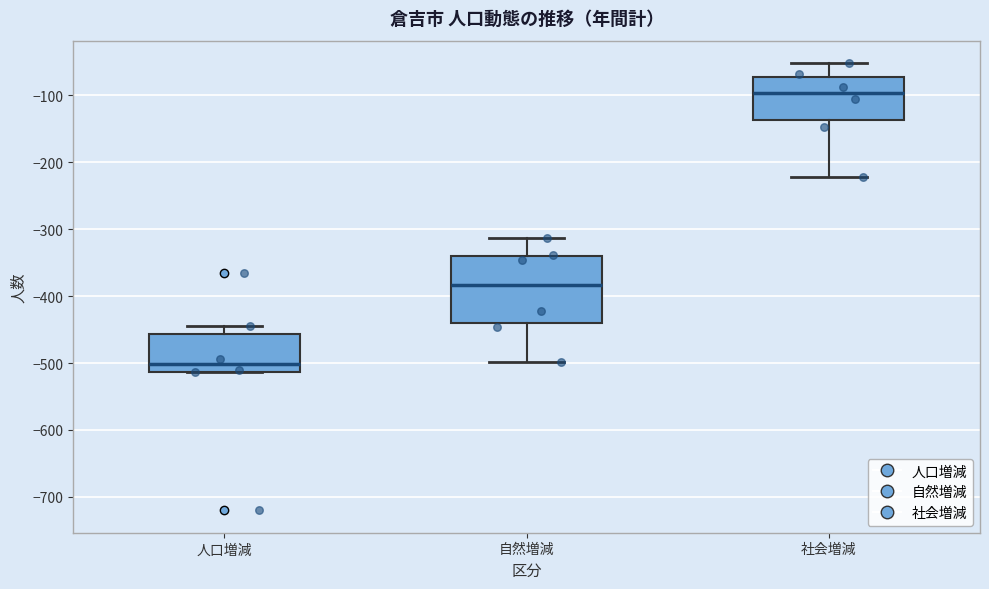

Reading left to right, read every box against the y-axis: the position of its median line, the range the box covers, and the ends of its whiskers. The values are not printed on the chart, so give them approximately, as read against the axis.

人口増減: median -500, box -510 to -460, whiskers -510 to -440
自然増減: median -380, box -440 to -340, whiskers -500 to -310
社会増減: median -100, box -140 to -70, whiskers -220 to -50